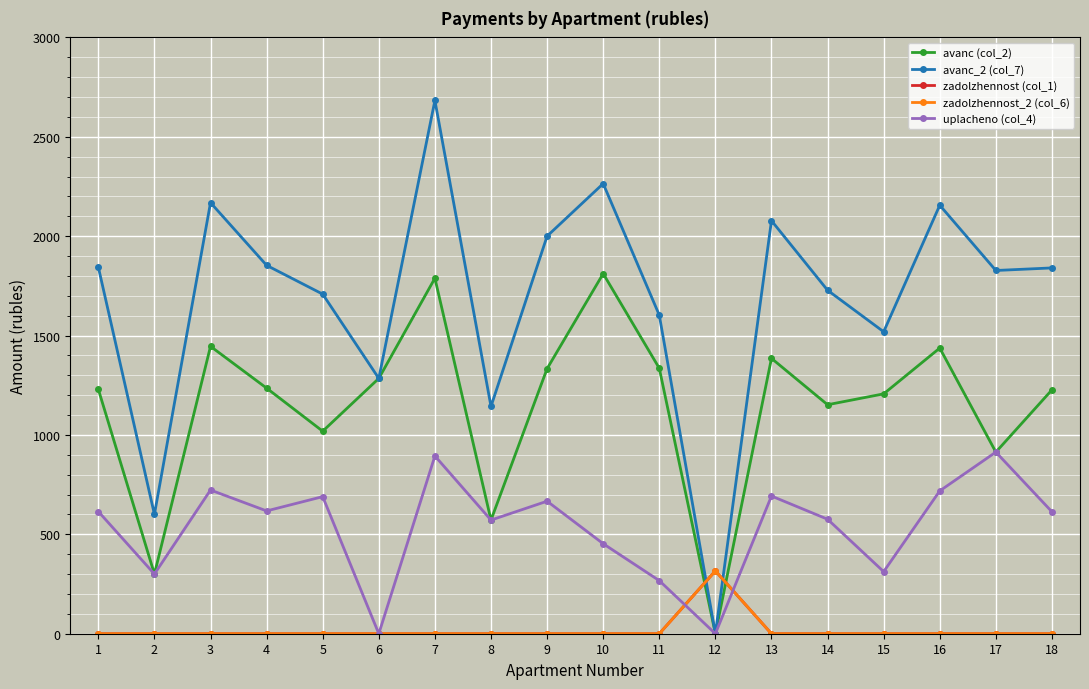

How many lines are shown in the chart?

5